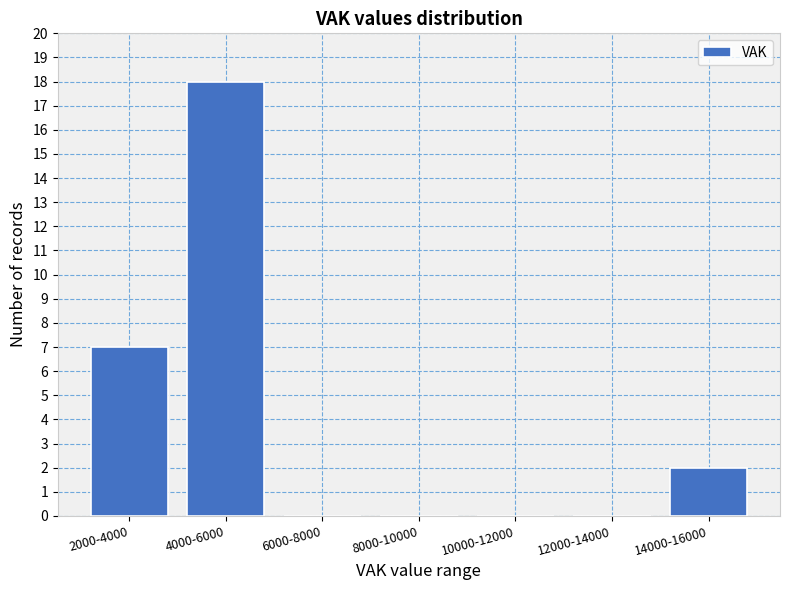

Reading right to left, list all the values displayed in this chart.

14000-16000=2	12000-14000=0	10000-12000=0	8000-10000=0	6000-8000=0	4000-6000=18	2000-4000=7